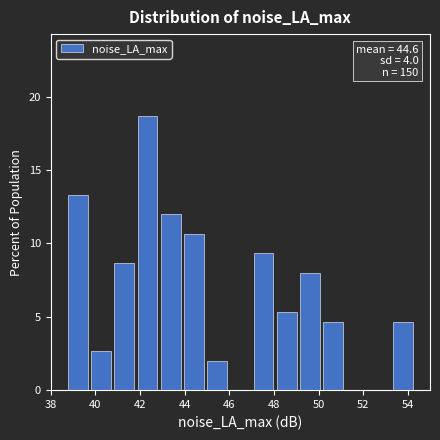

Over which range of the x-axis is the bar tallest?

41.8 to 43.0